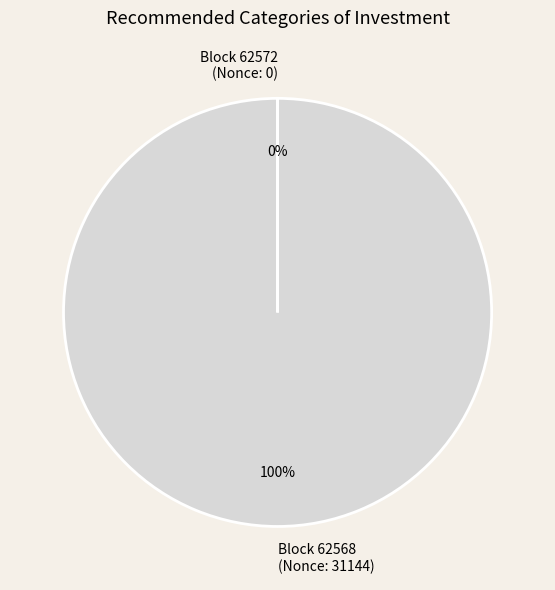

Does Block 62568 (Nonce: 31144) account for over 50% of the chart?

Yes